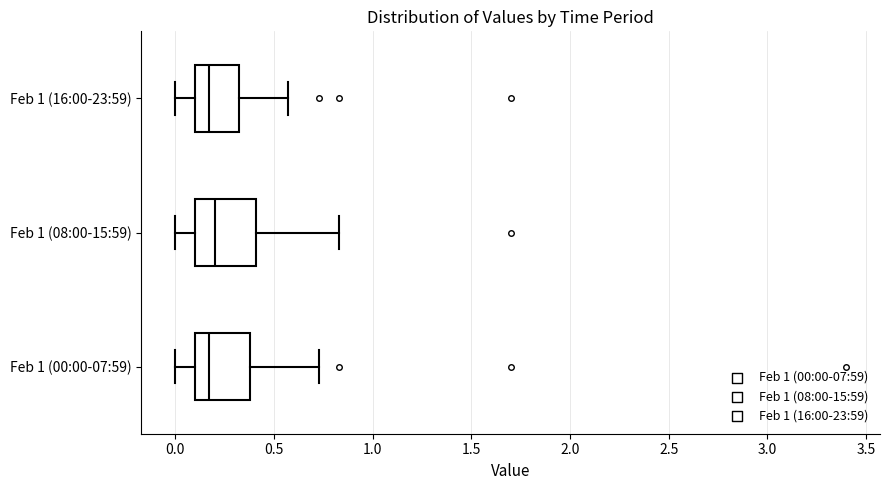

Reading bottom to top, read every box against the x-axis: the position of its median line, the range the box covers, and the ends of its whiskers. The values are not printed on the chart, so give them approximately, as read against the axis.

Feb 1 (00:00-07:59): median 0.15, box 0.10 to 0.40, whiskers 0.00 to 0.75
Feb 1 (08:00-15:59): median 0.20, box 0.10 to 0.40, whiskers 0.00 to 0.85
Feb 1 (16:00-23:59): median 0.15, box 0.10 to 0.35, whiskers 0.00 to 0.55